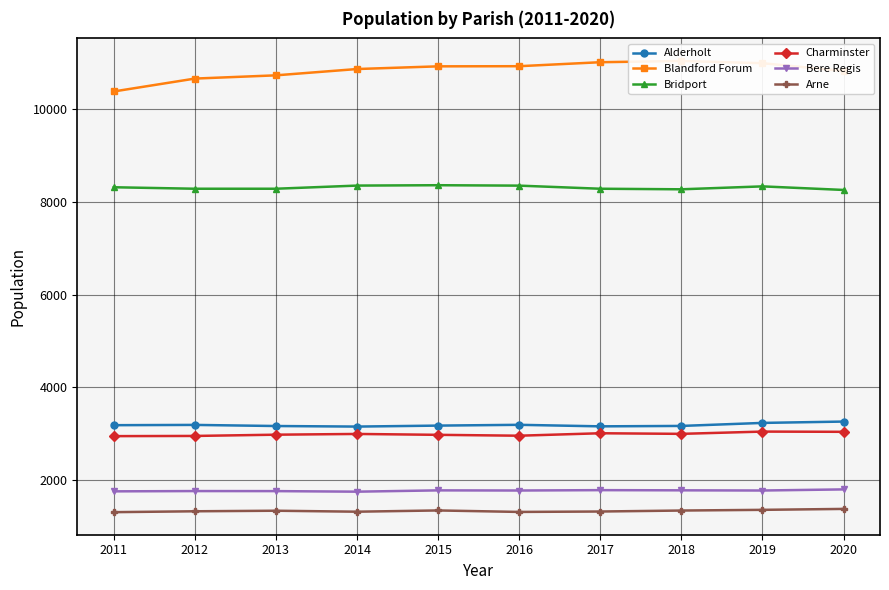

What is the total value across all series at 2017?

28571